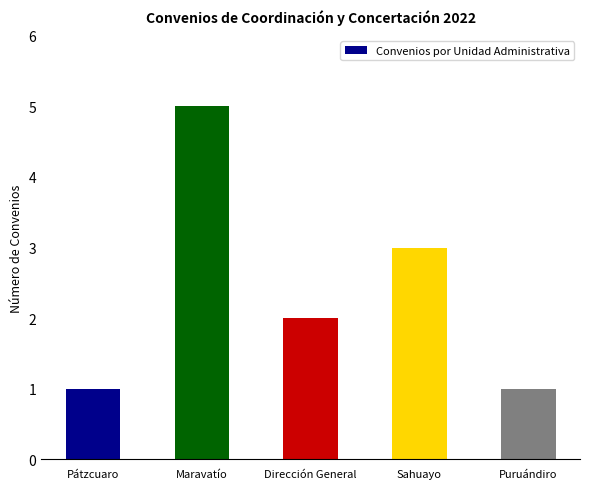

At which label does the data first exceed 2?

Maravatío